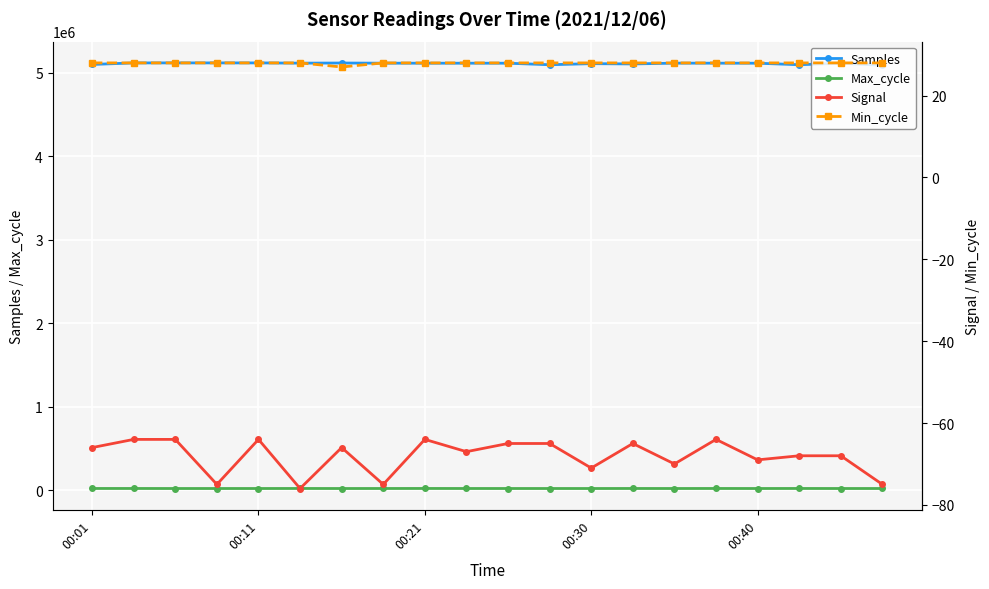

What are all the series names shown in the legend?

Samples, Max_cycle, Signal, Min_cycle